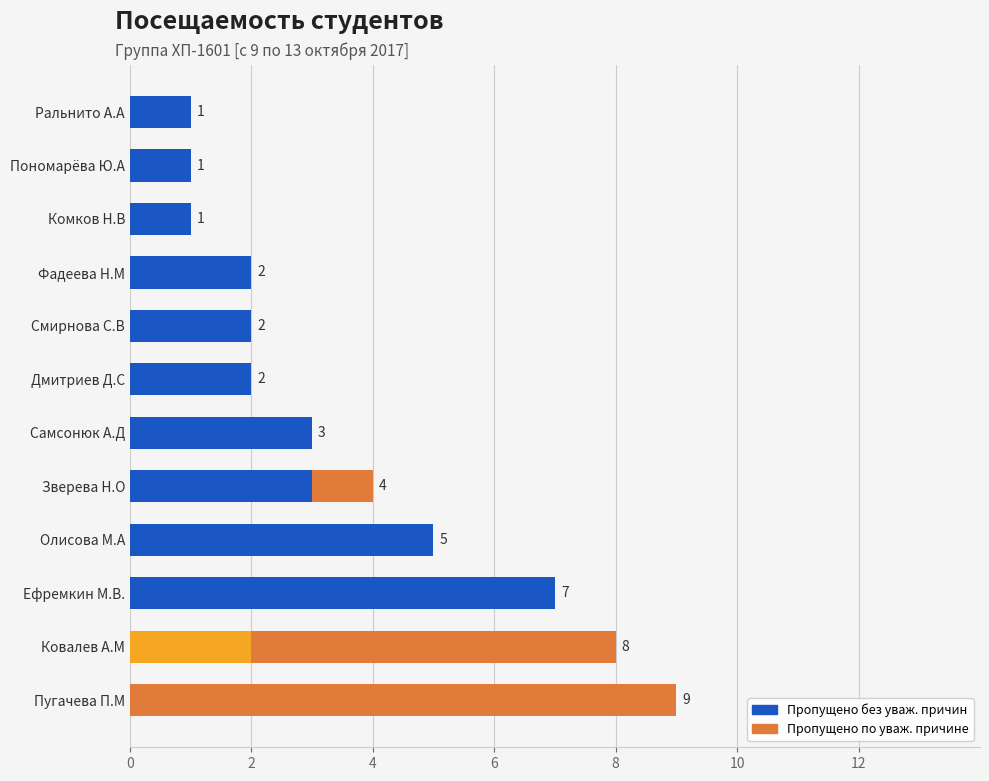

At which category is the sum across all series the highest?

Пугачева П.М